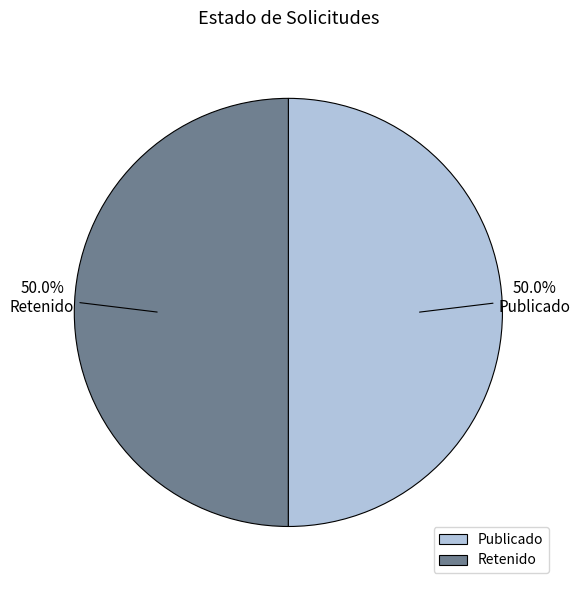

What is the ratio of the value at Retenido to the value at Publicado?

1.0